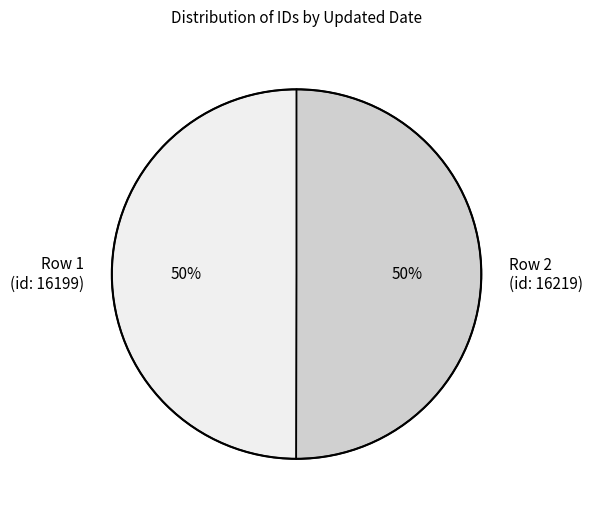

Count the number of slices in the pie.

2